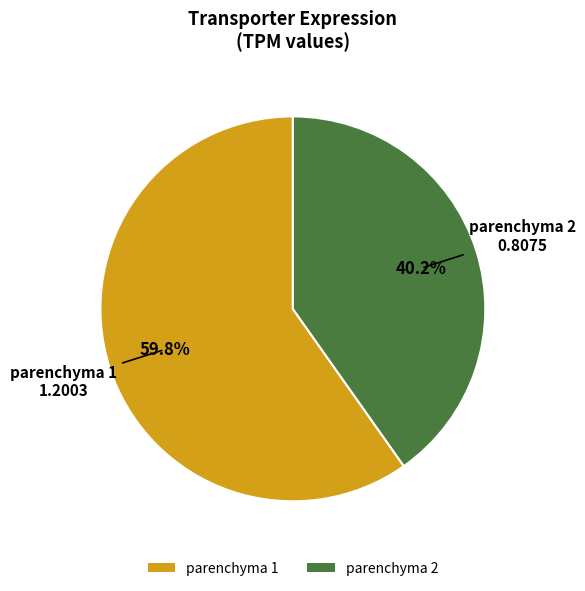

Count the number of slices in the pie.

2